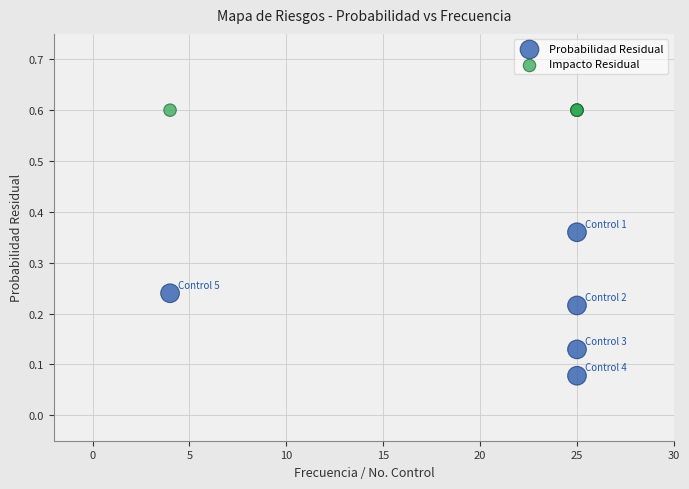

Which series reaches the minimum Y coordinate?

Probabilidad Residual